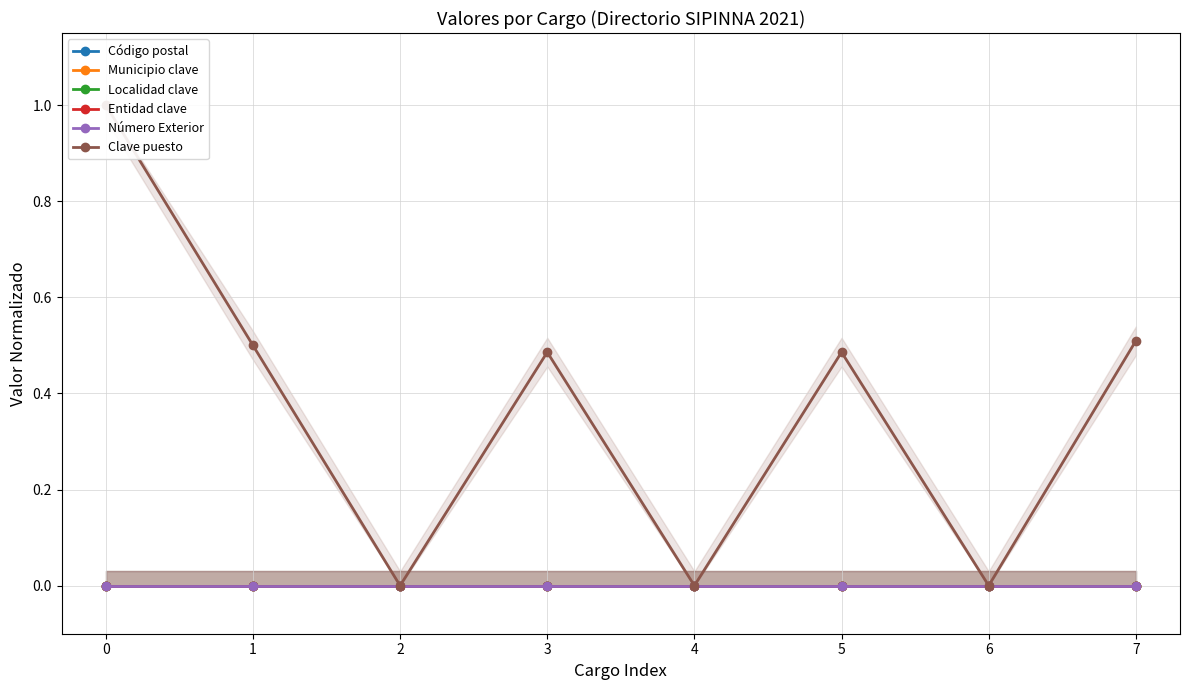

Reading left to right, extract all data points from this chart.

Código postal: 0=0.0	1=0.0	2=0.0	3=0.0	4=0.0	5=0.0	6=0.0	7=0.0
Municipio clave: 0=0.0	1=0.0	2=0.0	3=0.0	4=0.0	5=0.0	6=0.0	7=0.0
Localidad clave: 0=0.0	1=0.0	2=0.0	3=0.0	4=0.0	5=0.0	6=0.0	7=0.0
Entidad clave: 0=0.0	1=0.0	2=0.0	3=0.0	4=0.0	5=0.0	6=0.0	7=0.0
Número Exterior: 0=0.0	1=0.0	2=0.0	3=0.0	4=0.0	5=0.0	6=0.0	7=0.0
Clave puesto: 0=1.0	1=0.5	2=0.0	3=0.5	4=0.0	5=0.5	6=0.0	7=0.5